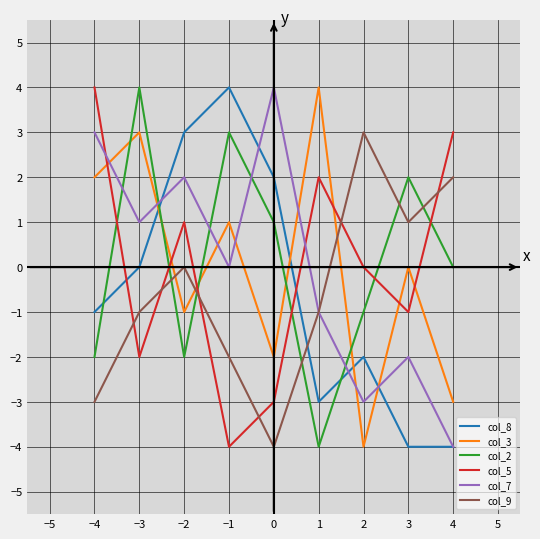

True or false: col_2 and col_3 intersect in this chart.

True